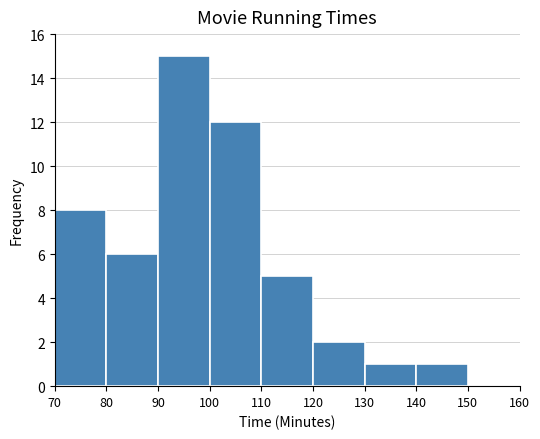

What is the height of the bar covering 70 to 80 on the x-axis? The values are not printed on the chart, so give them approximately, as read against the axis.

8